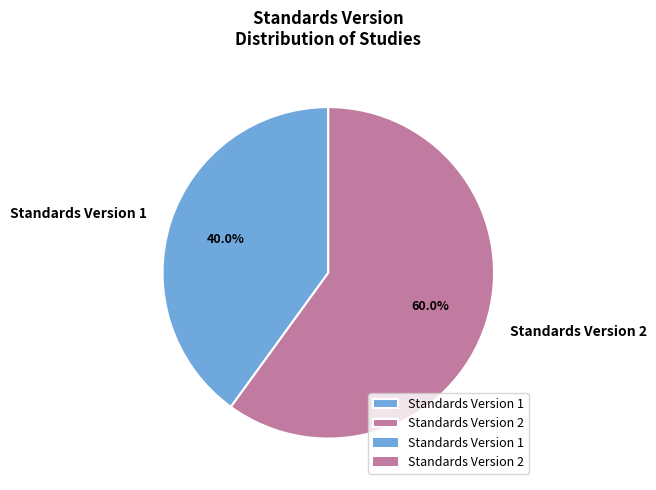

Count the number of slices in the pie.

2